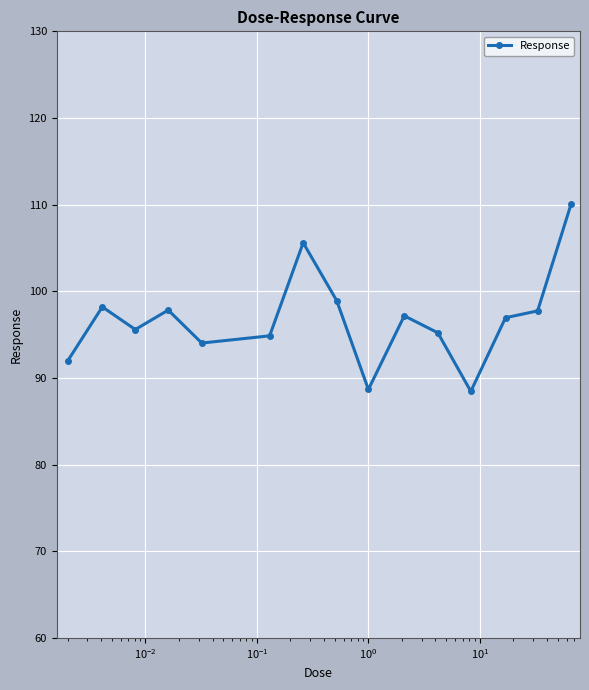

How many points are lower than both their immediate neighbors (excluding endpoints)?

4